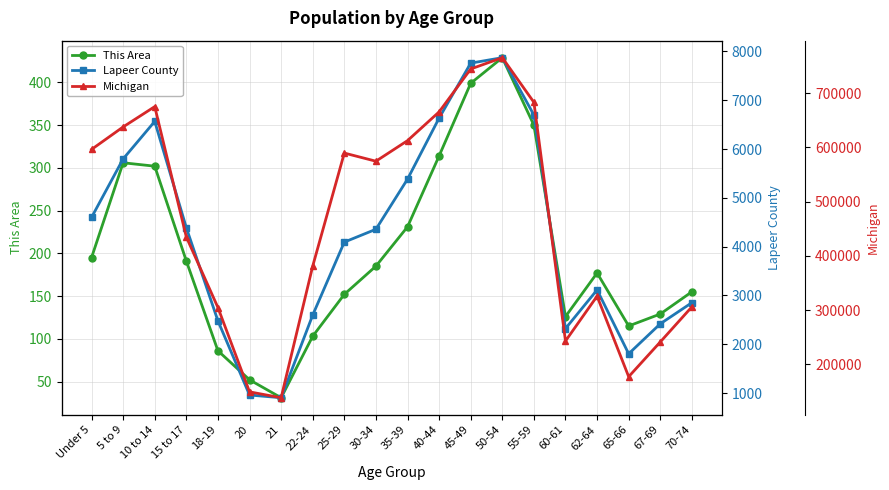

What is the spread (max minus min) of values at 21?

138453